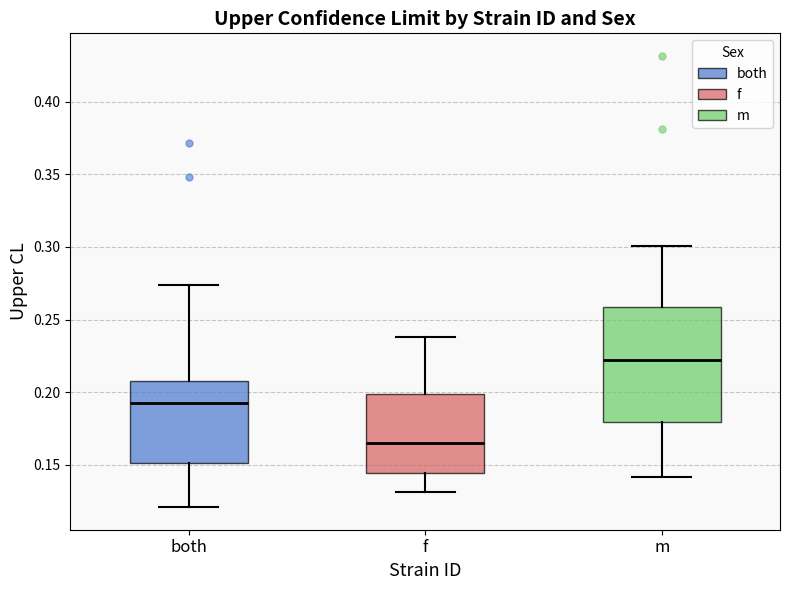

Reading left to right, transcribe this box plot: for each box, give where its median line is, the range the box spans, and where its two whiskers end, as read against the y-axis. The values are not printed on the chart, so give them approximately, as read against the axis.

both: median 0.190, box 0.150 to 0.210, whiskers 0.120 to 0.275
f: median 0.165, box 0.145 to 0.200, whiskers 0.130 to 0.240
m: median 0.220, box 0.180 to 0.260, whiskers 0.140 to 0.300